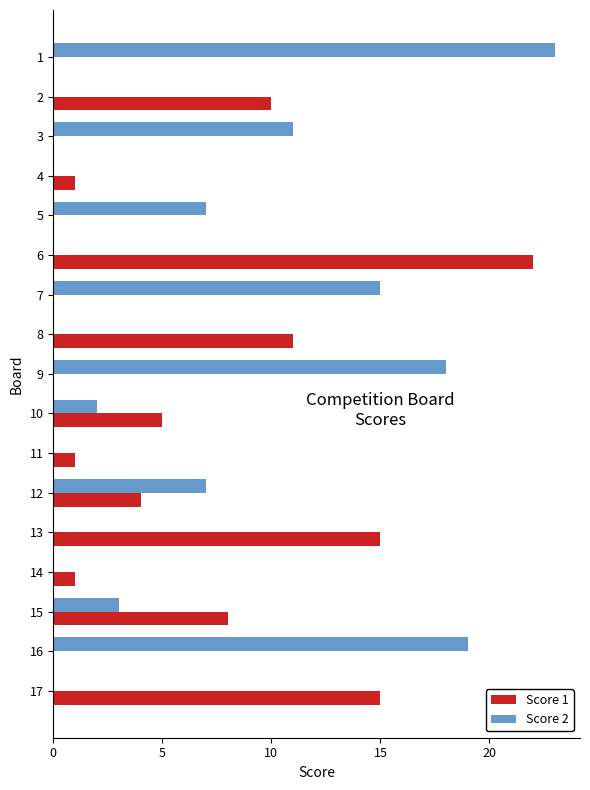

The Score 2 series shows 0 at 6. True or false?

True